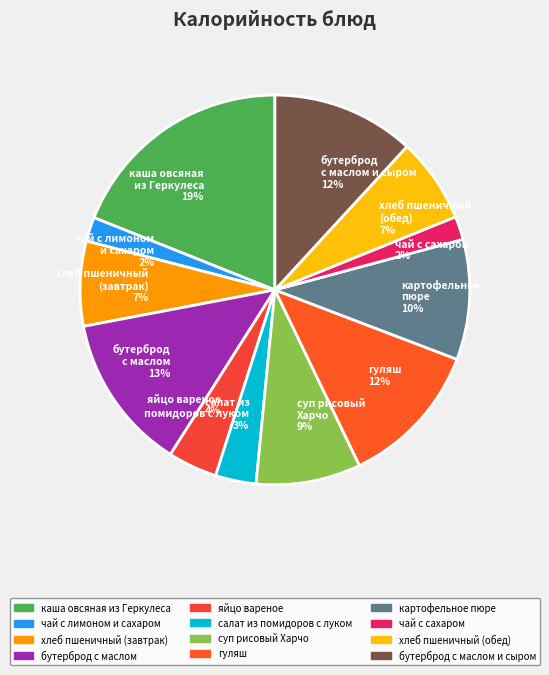

To the nearest percent, what portion does салат из помидоров с луком 3% represent?

3%